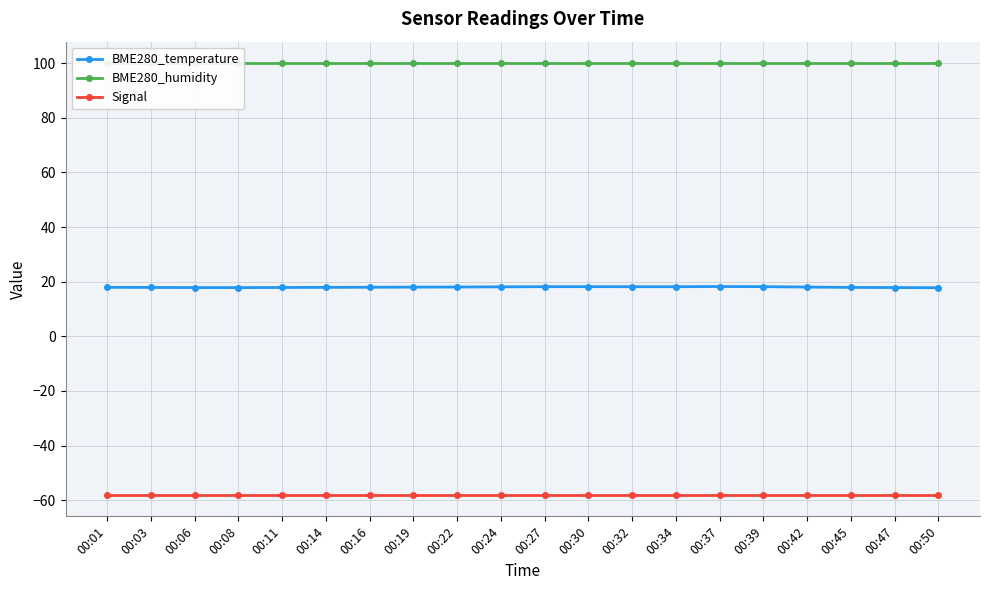

Reading right to left, transcribe all the data shown in this chart.

BME280_temperature: 17.8	17.9	17.9	18.1	18.2	18.2	18.2	18.2	18.2	18.2	18.1	18.1	18.0	18.0	17.9	17.9	17.9	17.9	17.9	18.0
BME280_humidity: 100.0	100.0	100.0	100.0	100.0	100.0	100.0	100.0	100.0	100.0	100.0	100.0	100.0	100.0	100.0	100.0	100.0	100.0	100.0	100.0
Signal: -58.0	-58.0	-58.0	-58.0	-58.0	-58.0	-58.0	-58.0	-58.0	-58.0	-58.0	-58.0	-58.0	-58.0	-58.0	-58.0	-58.0	-58.0	-58.0	-58.0